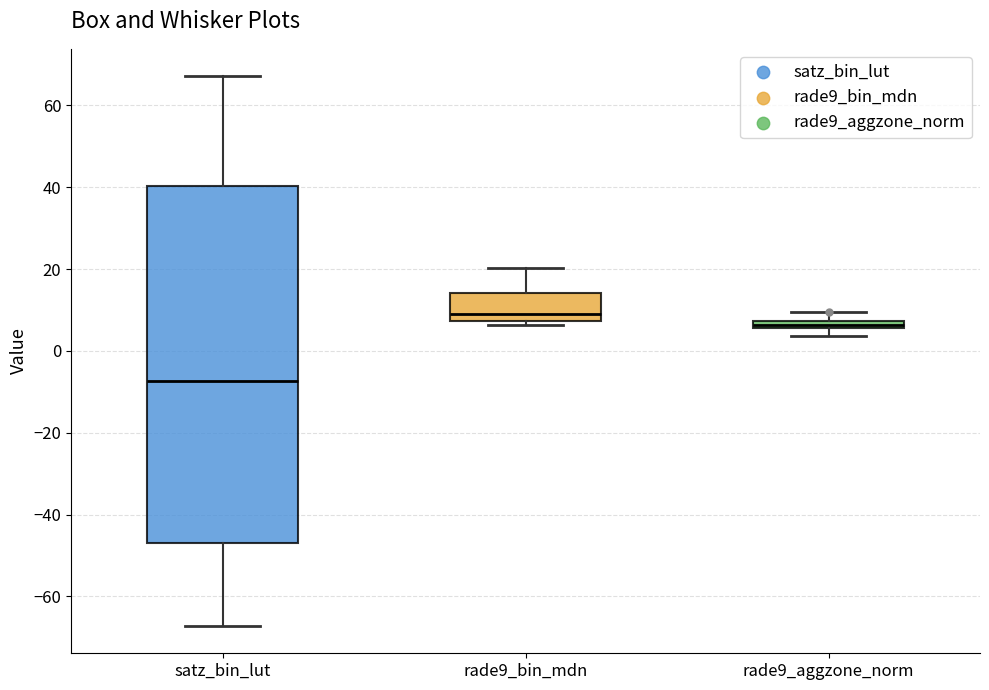

Where does the median line of the box for satz_bin_lut sit on the y-axis? The values are not printed on the chart, so give them approximately, as read against the axis.

-8